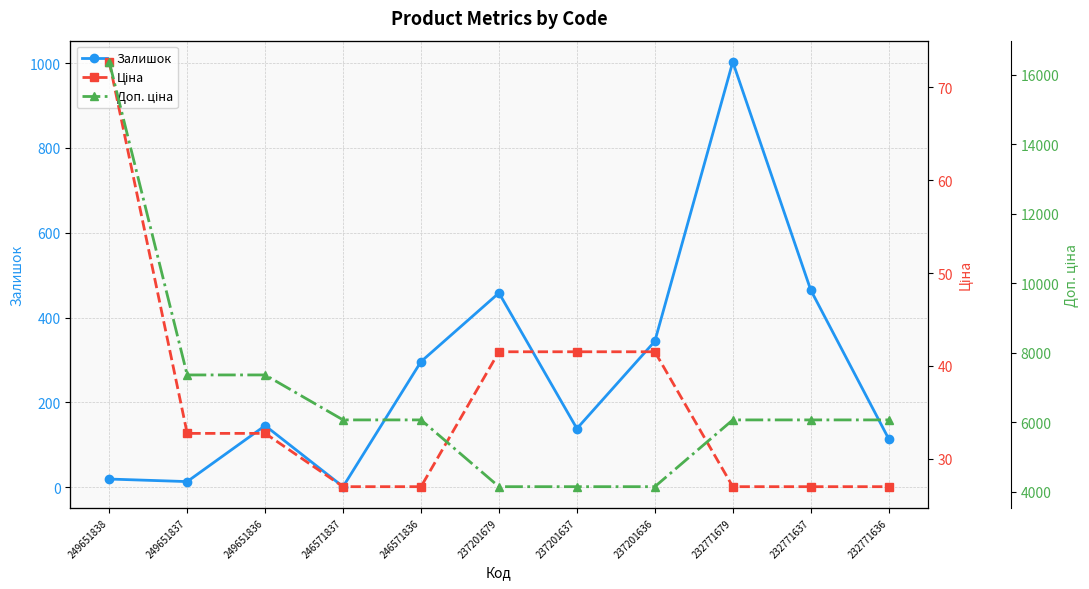

How many data points in Доп. ціна are less than 6072?

3